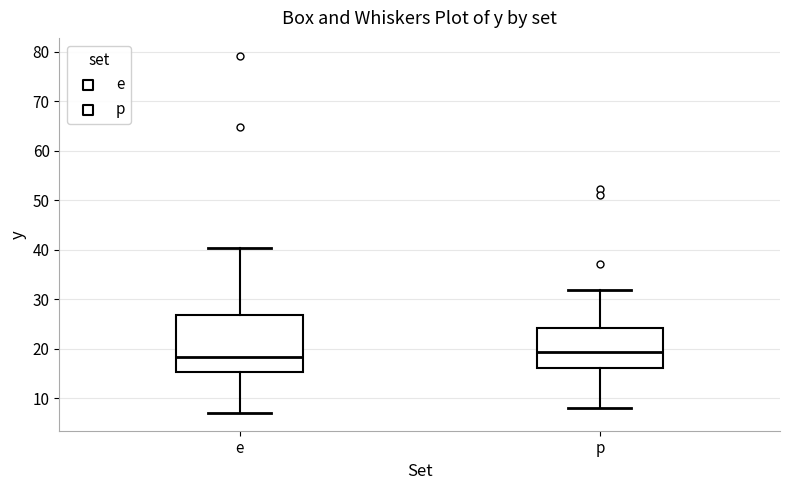

Reading left to right, read every box against the y-axis: the position of its median line, the range the box covers, and the ends of its whiskers. The values are not printed on the chart, so give them approximately, as read against the axis.

e: median 18, box 15 to 27, whiskers 7 to 40
p: median 19, box 16 to 24, whiskers 8 to 32